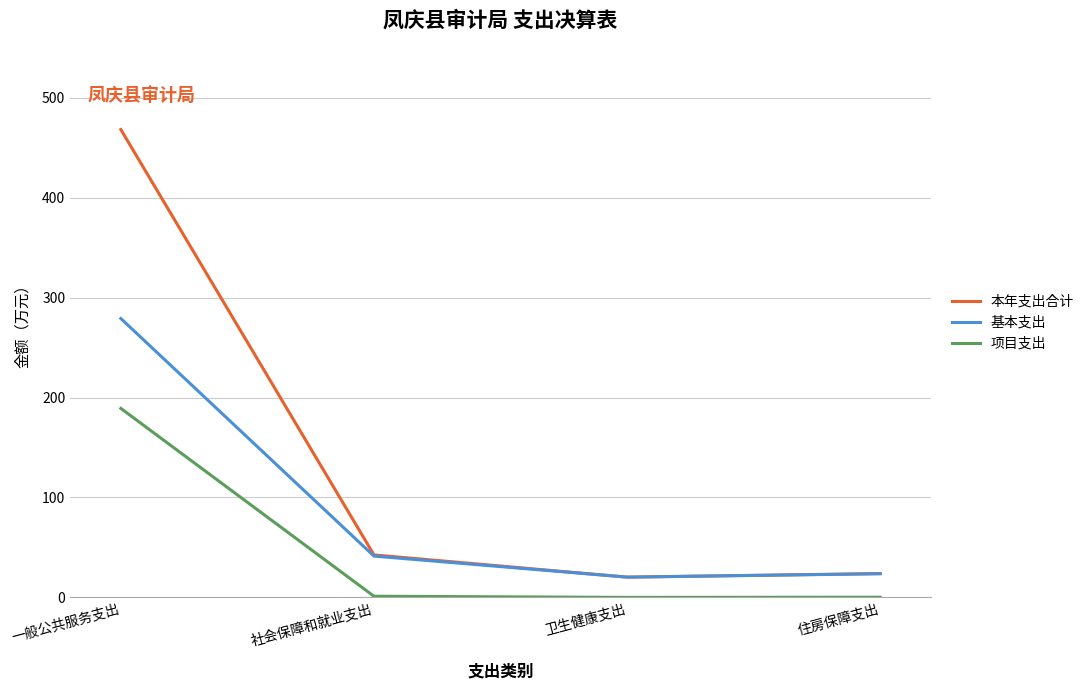

Rank the series by their maximum value, from highest to lowest.

本年支出合计, 基本支出, 项目支出